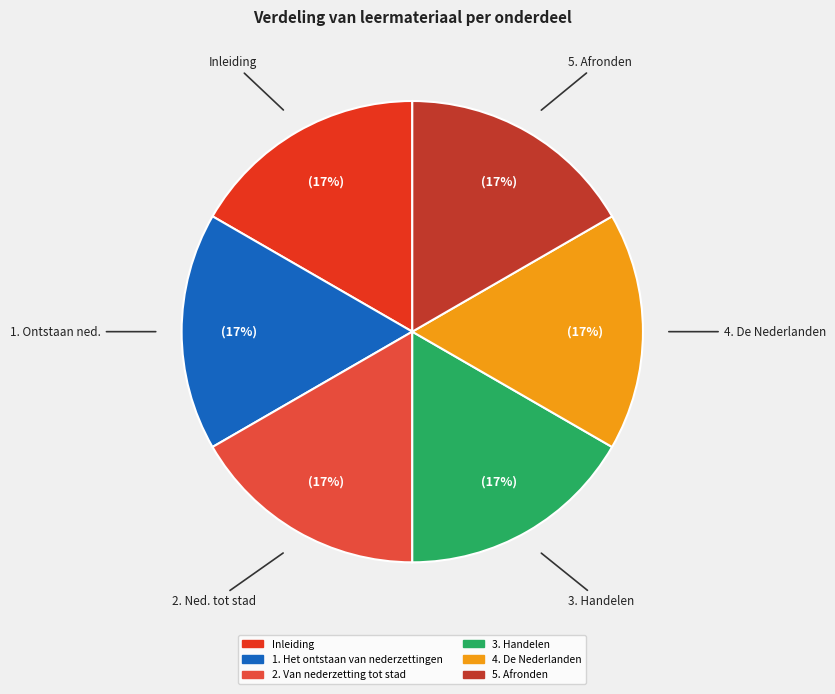

What percentage is the 1. Het ontstaan van nederzettingen slice, to the nearest percent?

17%